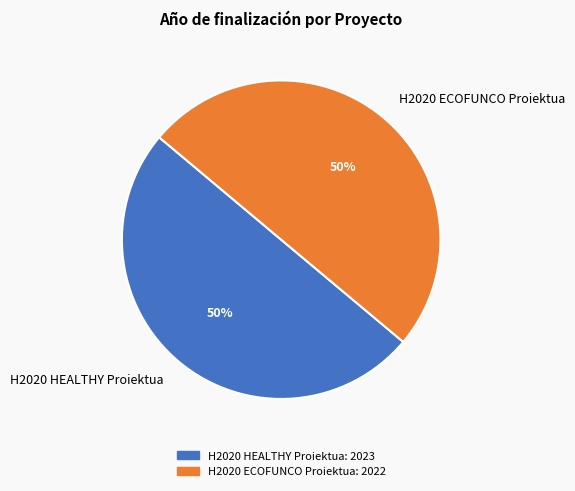

To the nearest percent, what is the average slice percentage?

50%